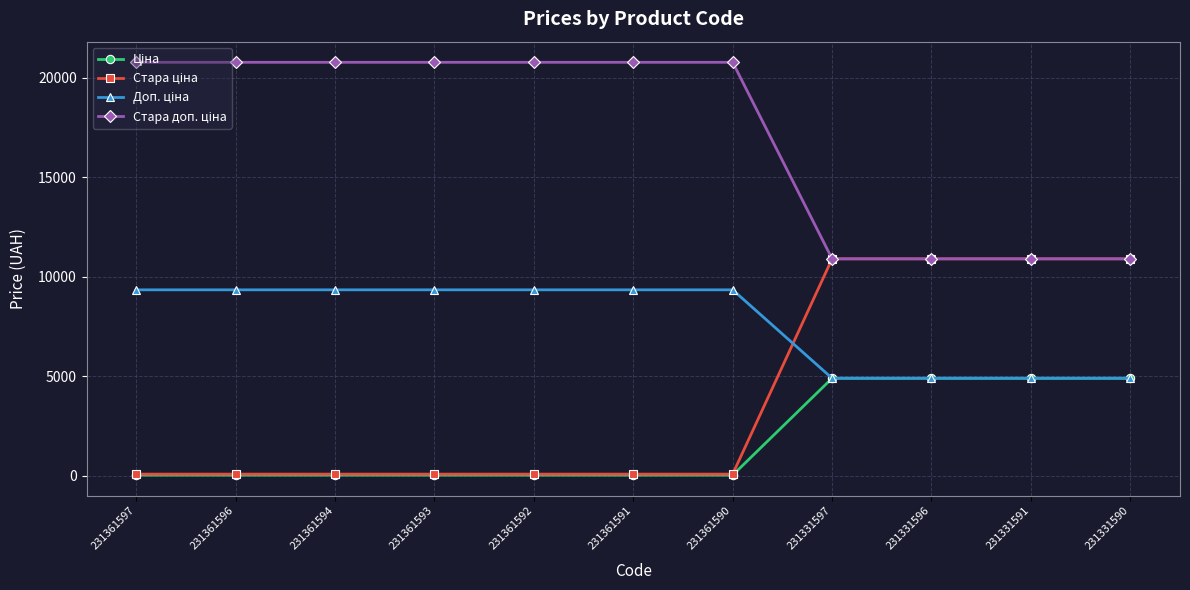

At how many categories does at least one series exceed 6244?

11